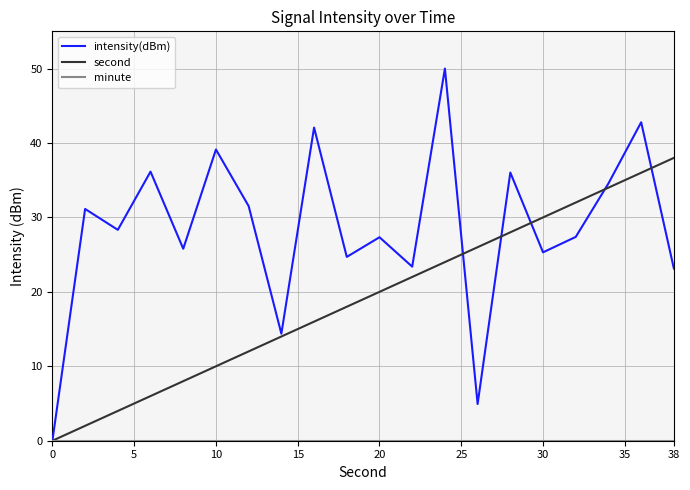

What is the greatest value displayed?

50.0